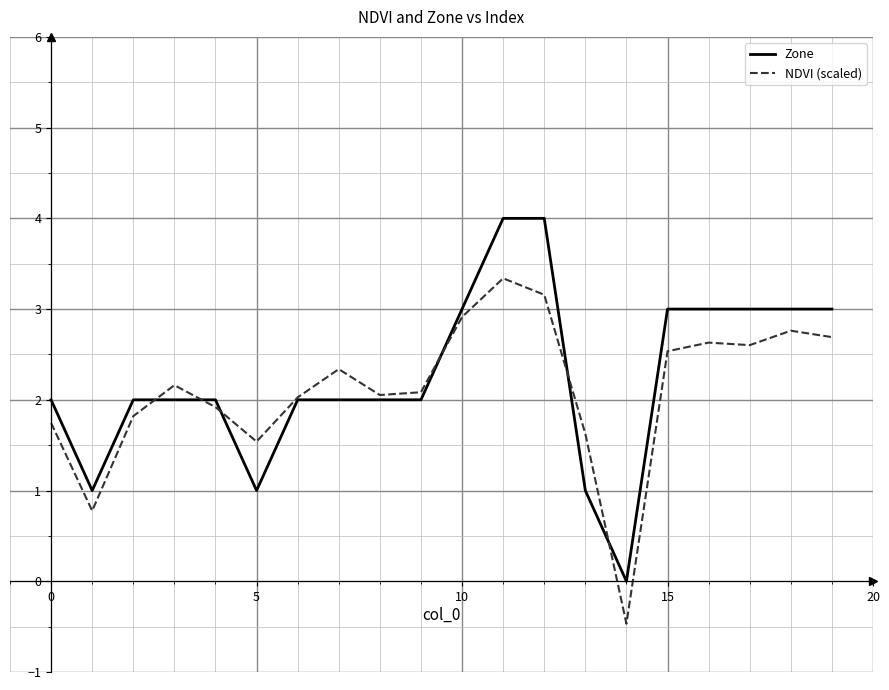

How many Zone values are between 2 and 3?

14